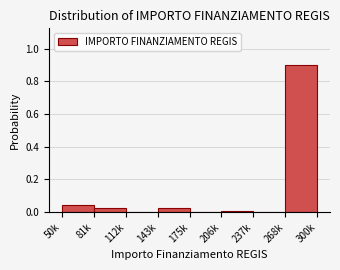

What is the greatest value displayed?

0.9